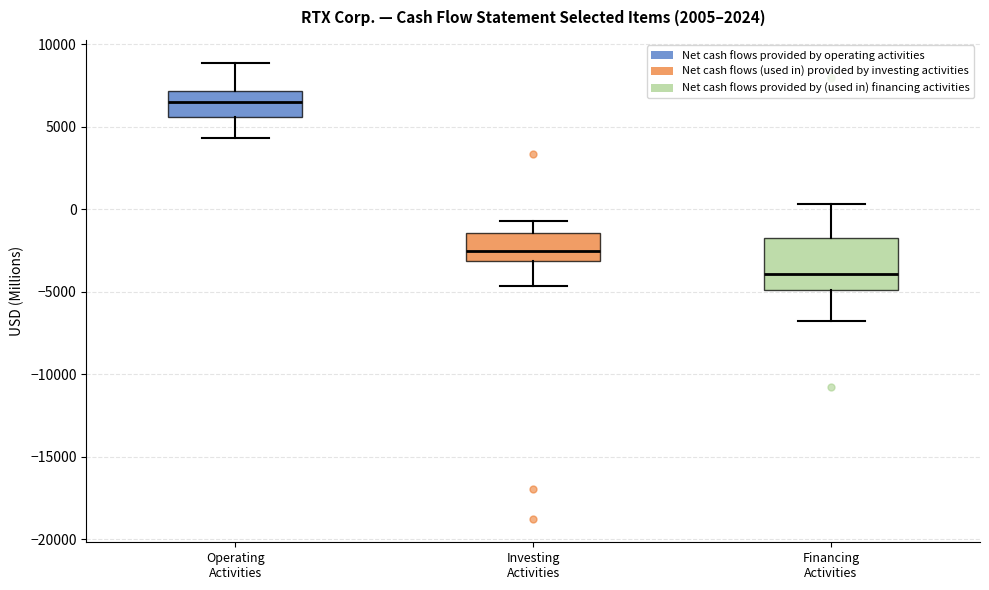

Which box is the tallest, from its lower edge to its upper edge?

Financing Activities